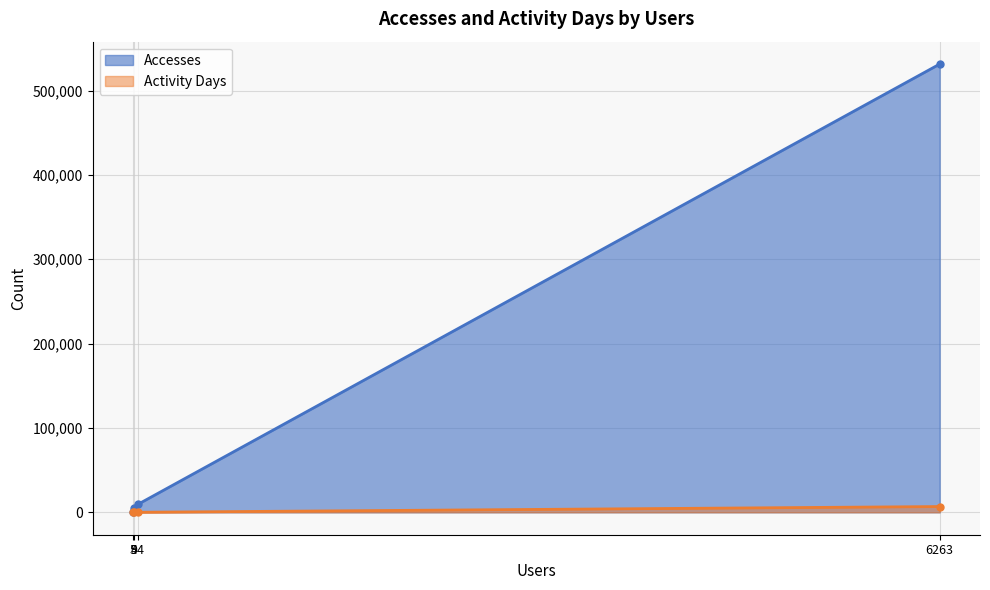

How many values in the Activity Days series are below 49?

2